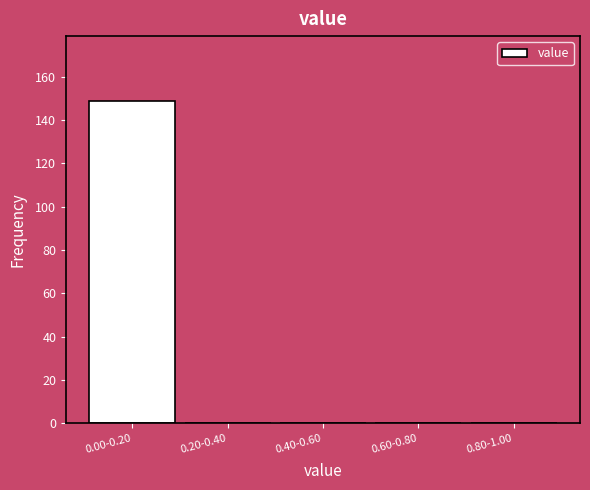

Reading left to right, extract all data points from this chart.

0.00-0.20=149	0.20-0.40=0	0.40-0.60=0	0.60-0.80=0	0.80-1.00=0